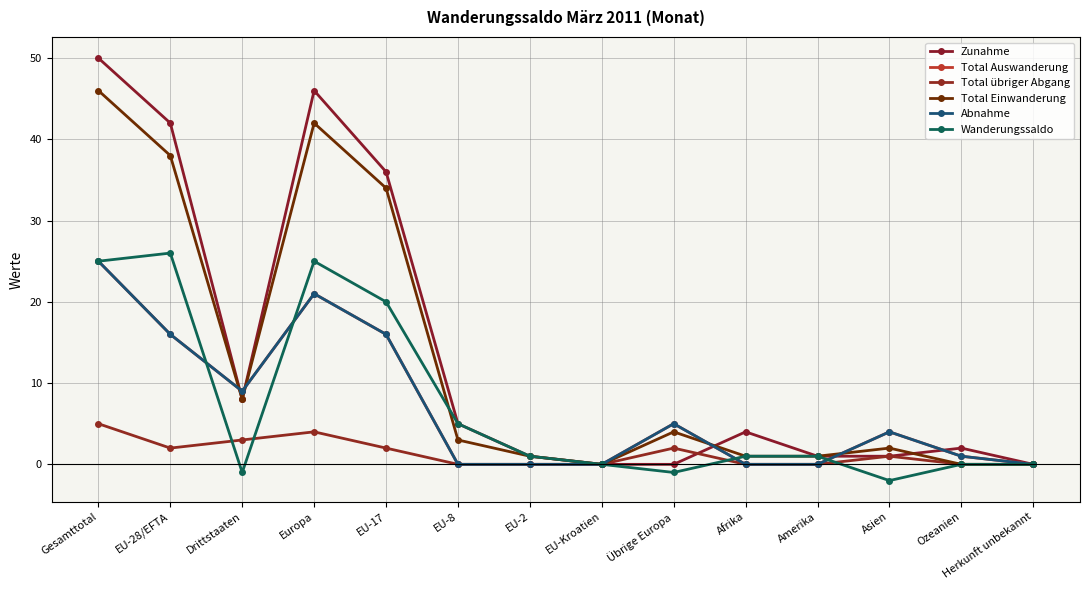

Is this an area chart (filled region under the line)?

No